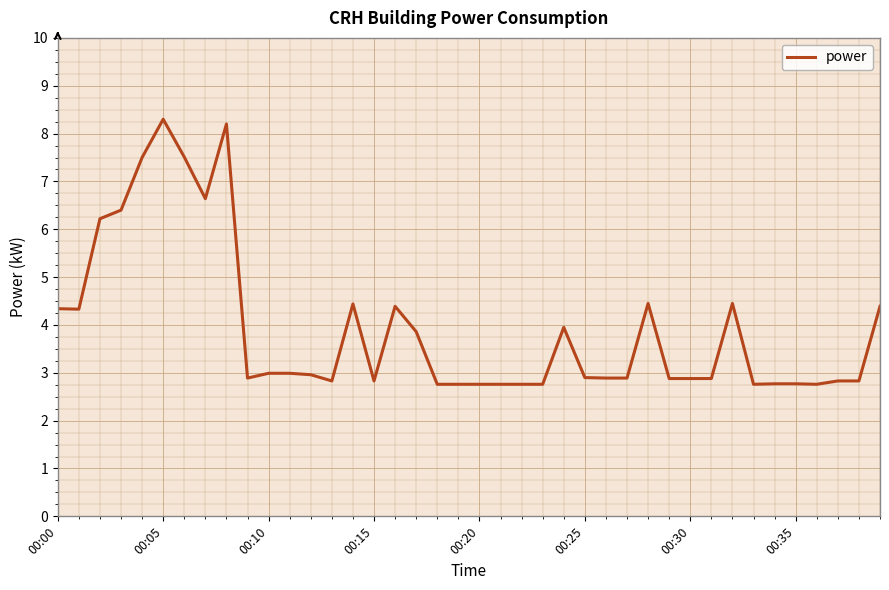

What is the average value?

3.9